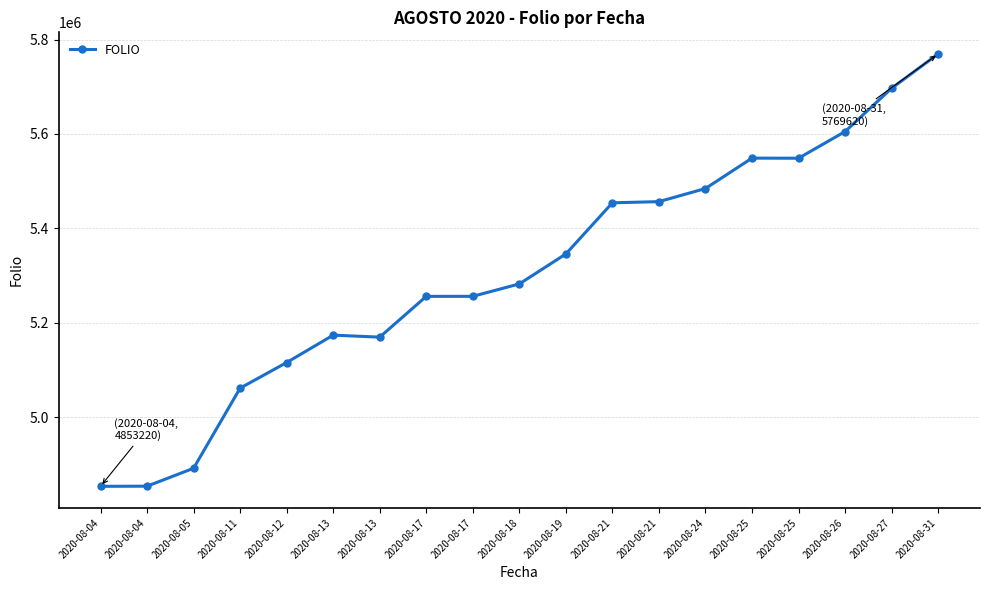

Rank the categories by value from lowest to highest.

2020-08-04, 2020-08-04, 2020-08-05, 2020-08-11, 2020-08-12, 2020-08-13, 2020-08-13, 2020-08-17, 2020-08-17, 2020-08-18, 2020-08-19, 2020-08-21, 2020-08-21, 2020-08-24, 2020-08-25, 2020-08-25, 2020-08-26, 2020-08-27, 2020-08-31